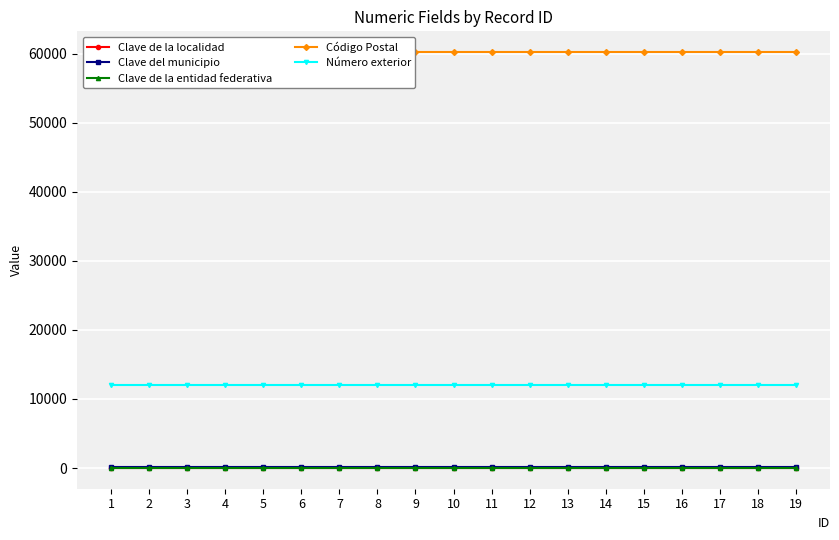

What is the value of the Código Postal point at the 18th from the left?

60210